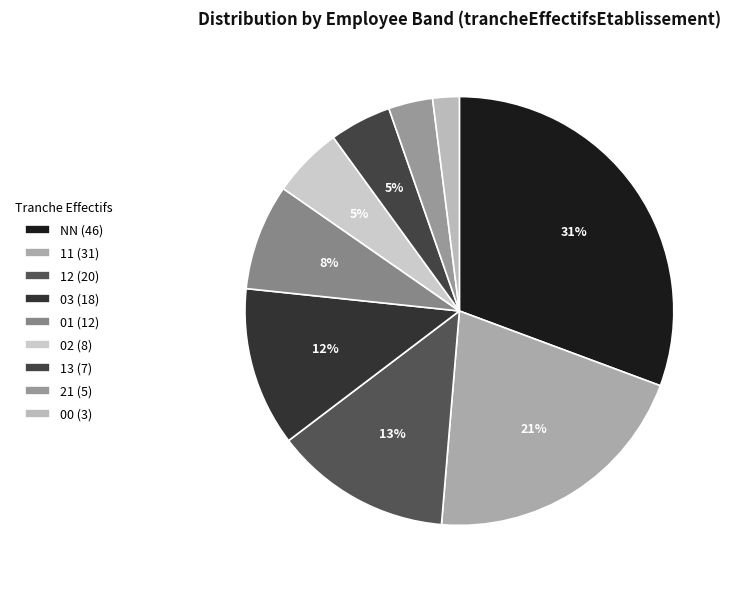

Between NN and 03, which is larger?

NN